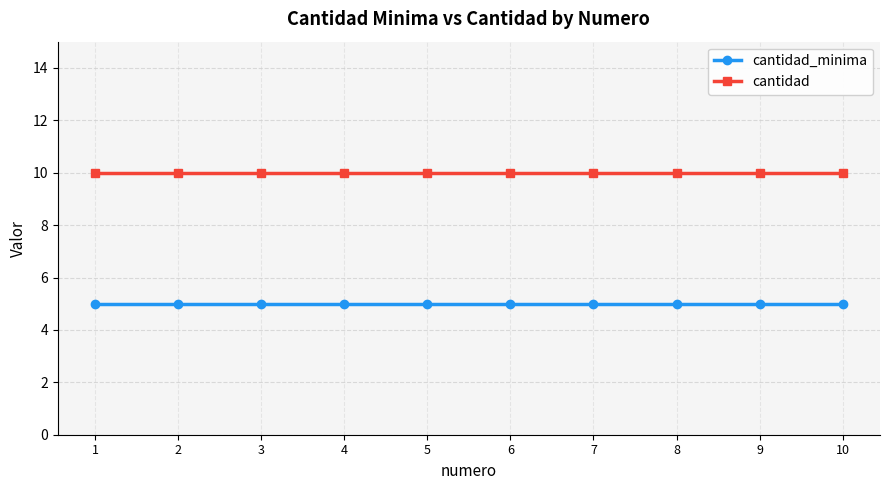

What are all the series names shown in the legend?

cantidad_minima, cantidad